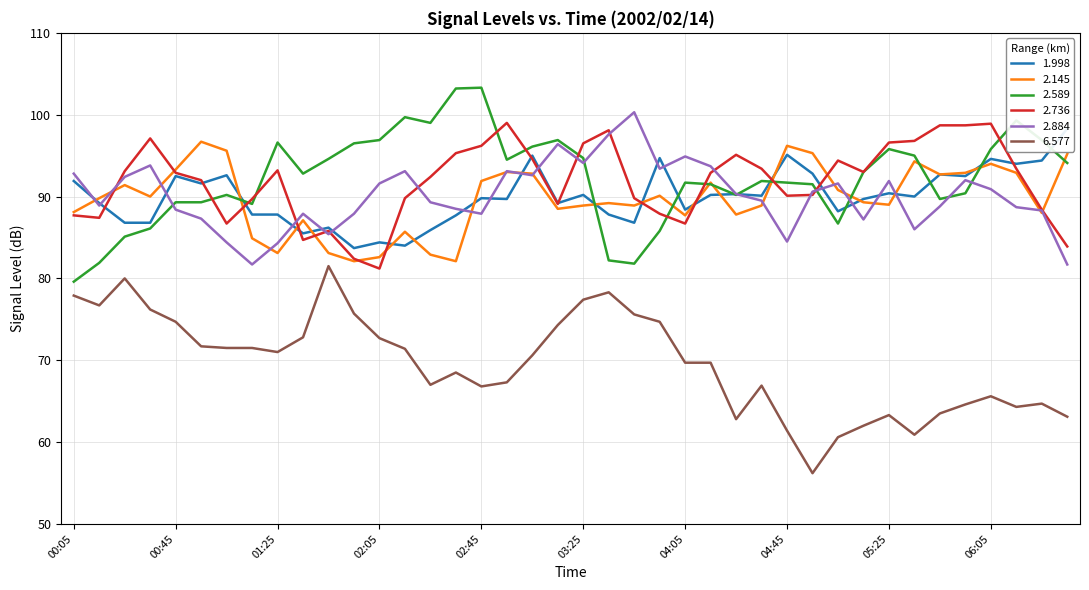

What is the minimum value for 2.589?

79.6